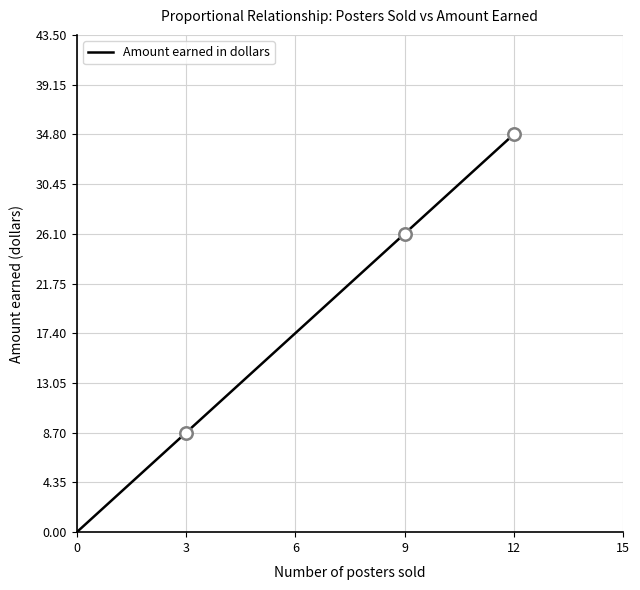

What is the change in value from 0 to 12?

+34.8